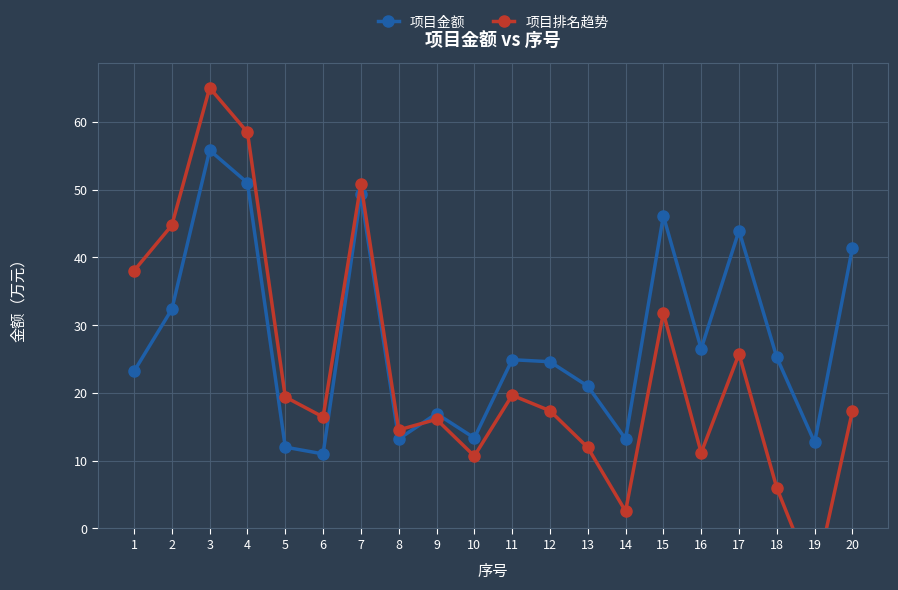

Reading right to left, what are all the values shown in this chart?

项目金额: 41.4	12.7	25.2	44.0	26.5	46.1	13.2	21.0	24.6	24.9	13.3	16.9	13.2	49.3	11.0	12.0	51.0	55.8	32.4	23.2
项目排名趋势: 17.3	-7.9	6.0	25.8	11.2	31.8	2.5	12.0	17.4	19.7	10.7	16.1	14.5	50.9	16.4	19.4	58.4	65.0	44.7	38.0